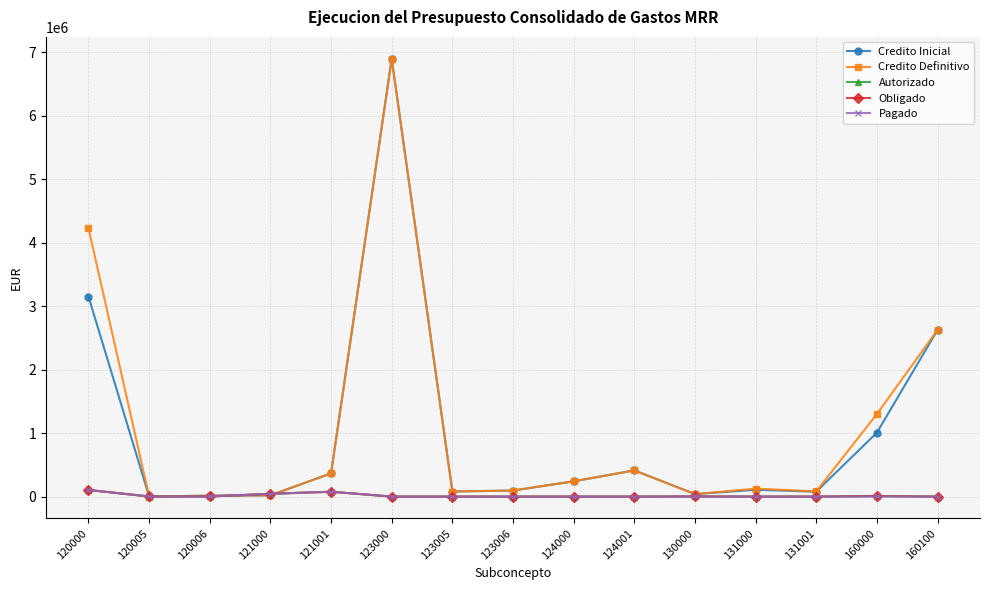

What is the difference between the Credito Inicial values at 123005 and 131001?

2543.9